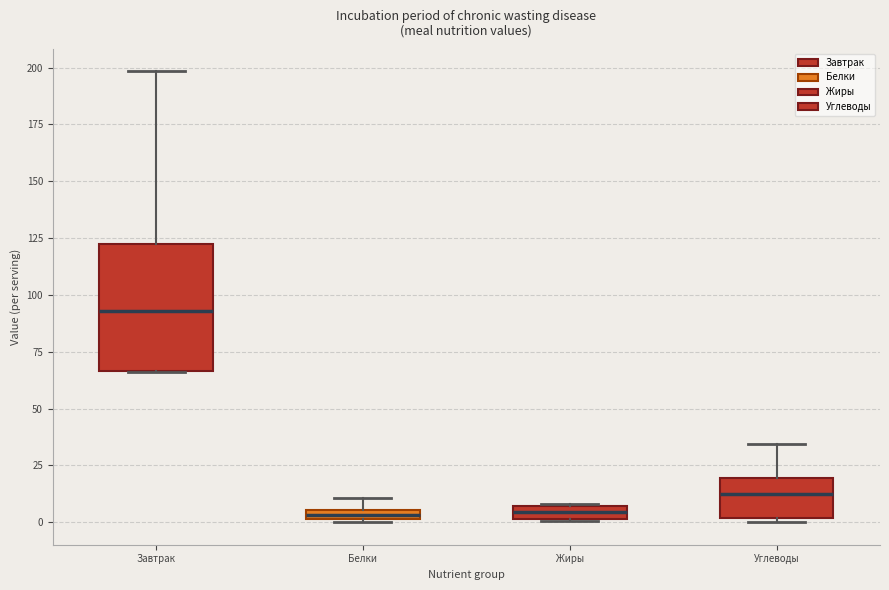

Where does the upper whisker of the box for Белки end on the y-axis? The values are not printed on the chart, so give them approximately, as read against the axis.

10